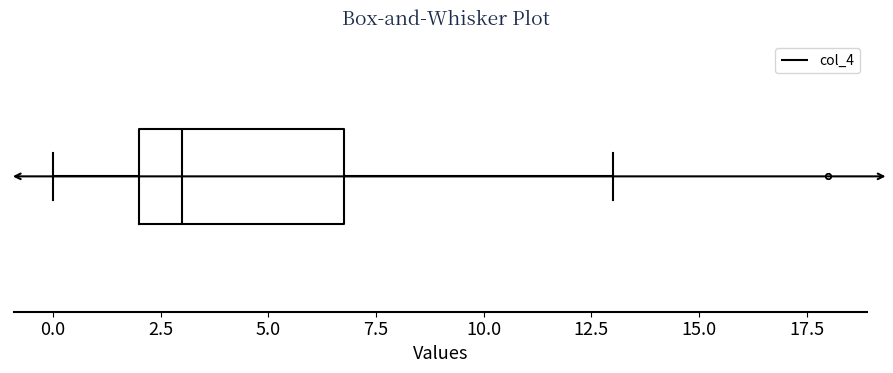

Transcribe this box plot: give where the median line is, the range the box spans, and where the two whiskers end, as read against the x-axis. The values are not printed on the chart, so give them approximately, as read against the axis.

median 3, box 2 to 7, whiskers 0 to 13